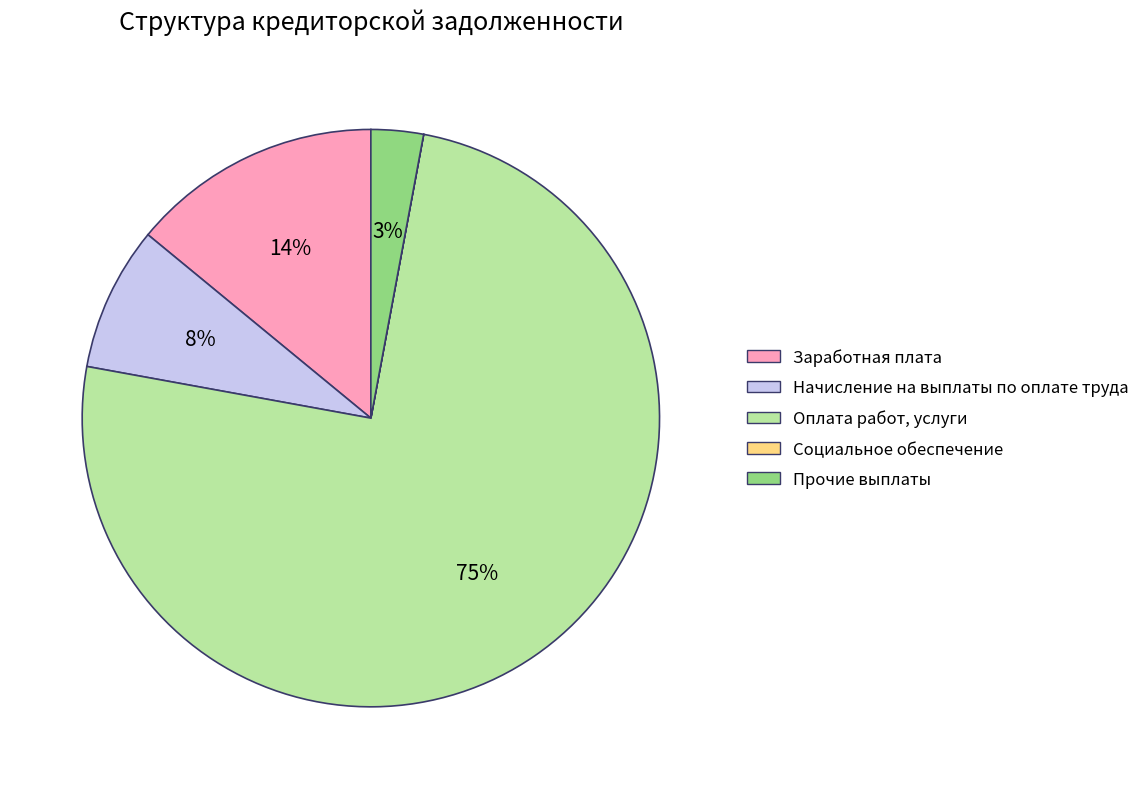

To the nearest percent, what is the combined percentage of Начисление на выплаты по оплате труда and Прочие выплаты?

11%